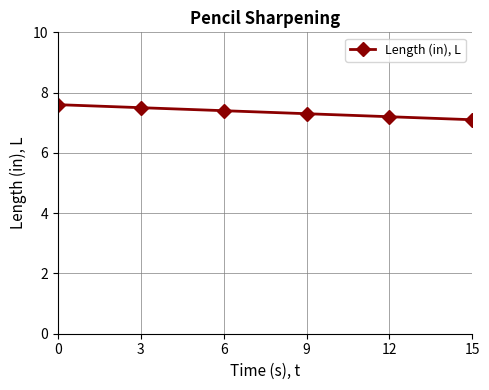

List the labels in order of value, smallest first.

15, 12, 9, 6, 3, 0